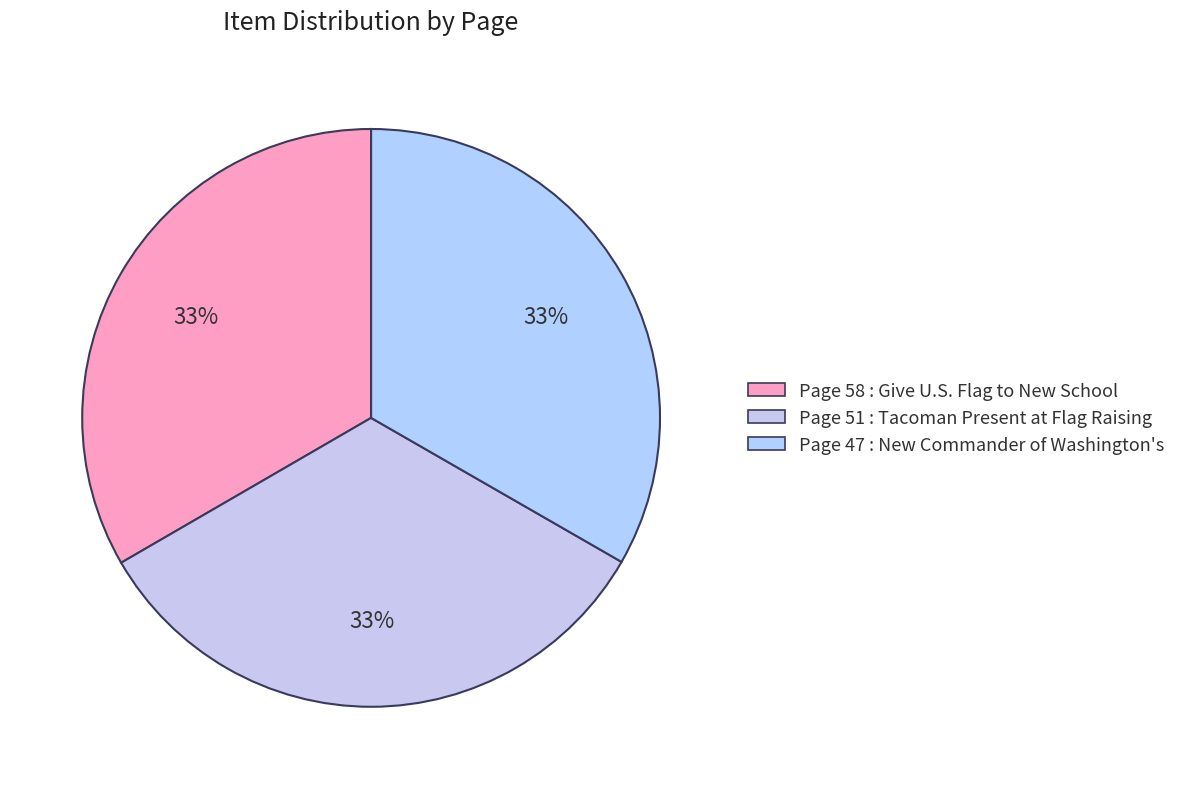

Does Page 51 : Tacoman Present at Flag Raising represent more than half of the total?

No